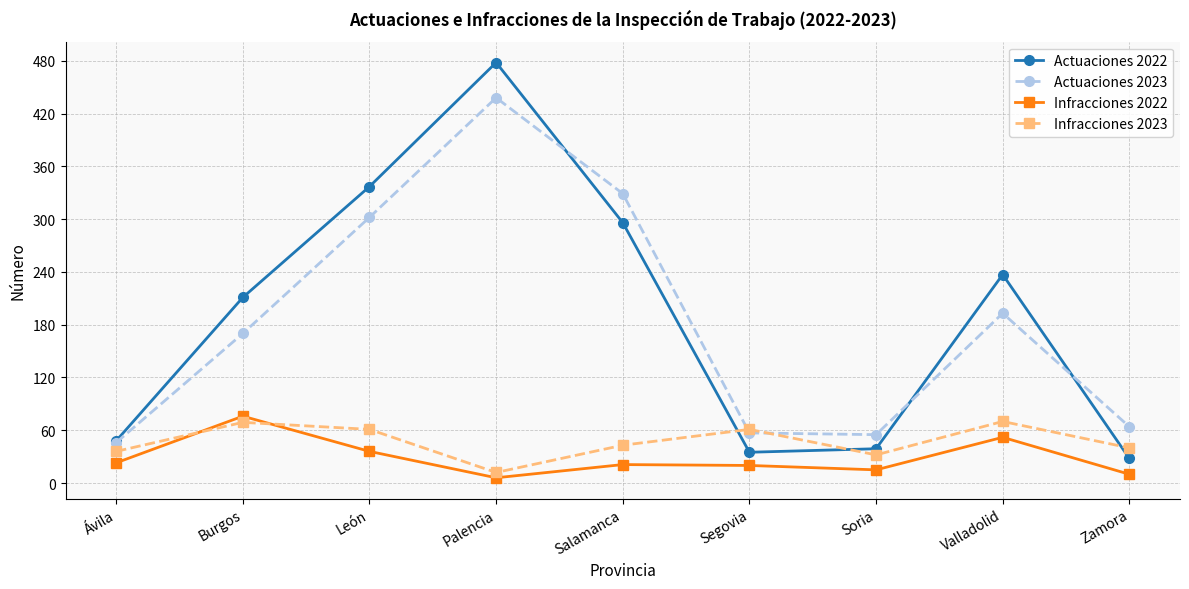

What is the value of the Infracciones 2022 point at the 6th from the left?

20